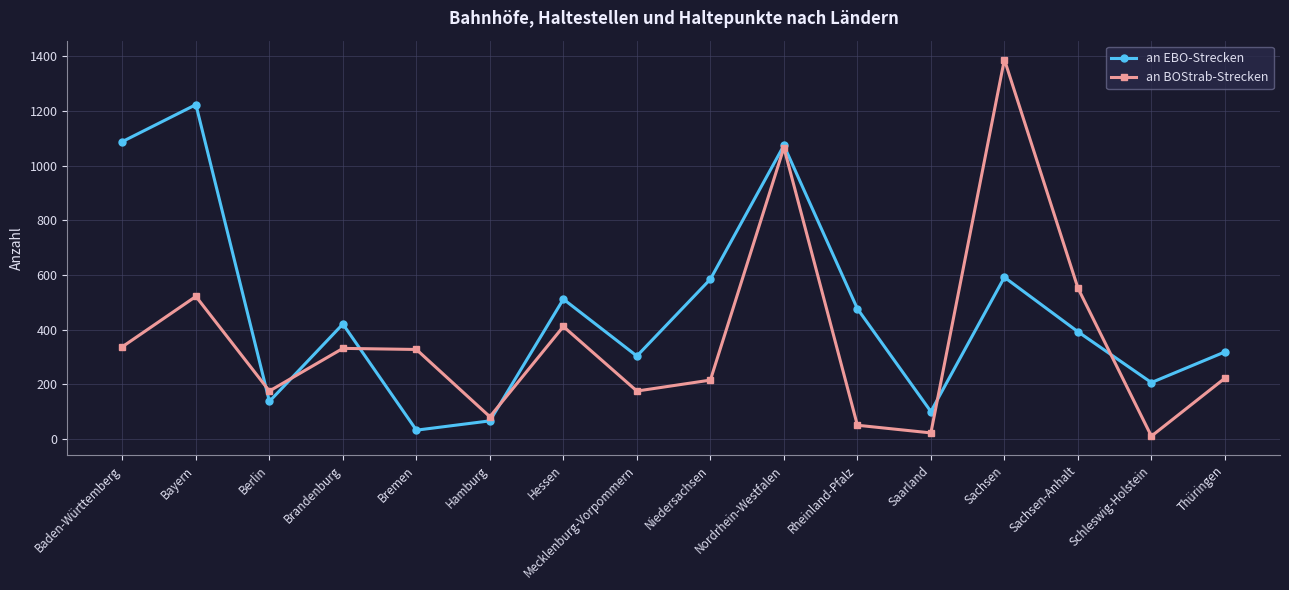

Between Bremen and Sachsen-Anhalt, which series saw the biggest shift?

an EBO-Strecken